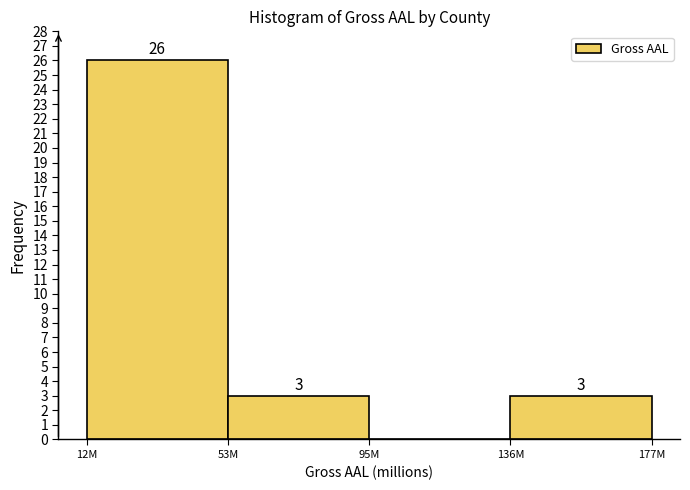

Reading left to right, transcribe all the data shown in this chart.

12M=26	53M=3	95M=0	136M=3